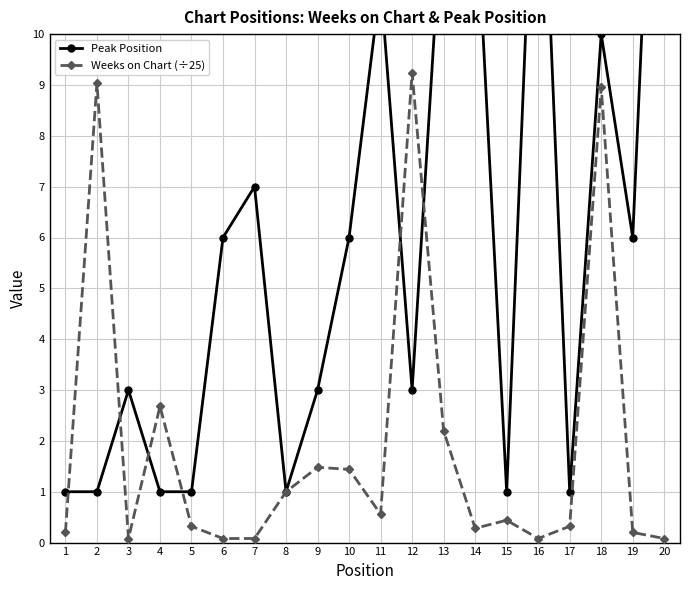

Reading left to right, what are all the values shown in this chart?

Peak Position: 1.0	1.0	3.0	1.0	1.0	6.0	7.0	1.0	3.0	6.0	11.0	3.0	13.0	13.0	1.0	16.0	1.0	10.0	6.0	20.0
Weeks on Chart (÷25): 0.2	9.0	0.1	2.7	0.3	0.1	0.1	1.0	1.5	1.4	0.6	9.2	2.2	0.3	0.4	0.1	0.3	9.0	0.2	0.1